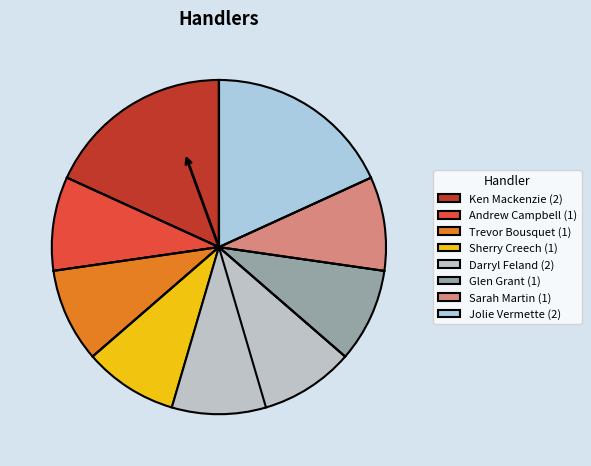

True or false: Darryl Feland accounts for 18% of the total.

True